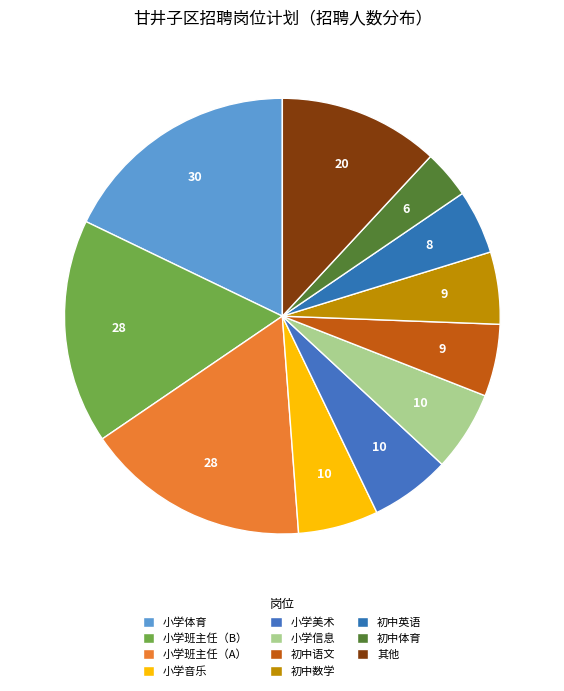

Which category has the biggest portion of the pie?

小学体育